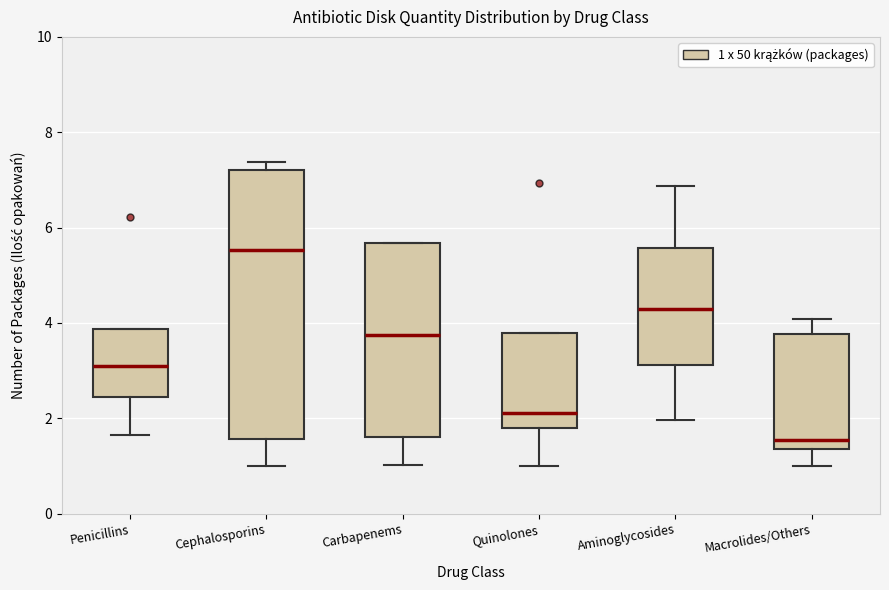

Which box's median line is the lowest?

Macrolides/Others